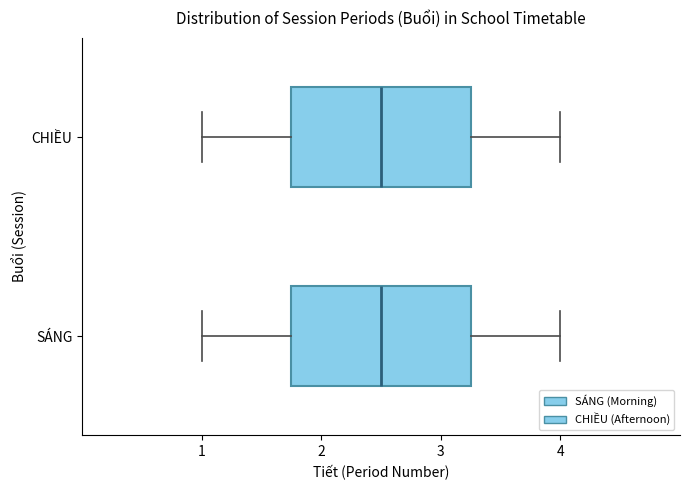

Reading bottom to top, read every box against the x-axis: the position of its median line, the range the box covers, and the ends of its whiskers. The values are not printed on the chart, so give them approximately, as read against the axis.

SÁNG: median 2.5, box 1.8 to 3.3, whiskers 1.0 to 4.0
CHIỀU: median 2.5, box 1.8 to 3.3, whiskers 1.0 to 4.0